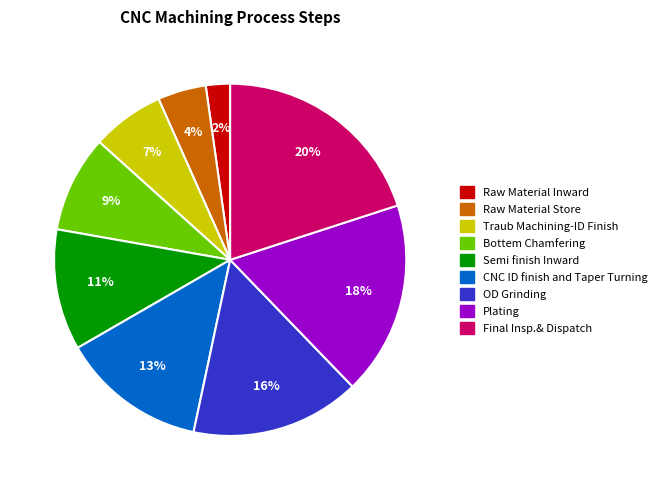

Is it true that Bottem Chamfering is 20% of the pie?

False